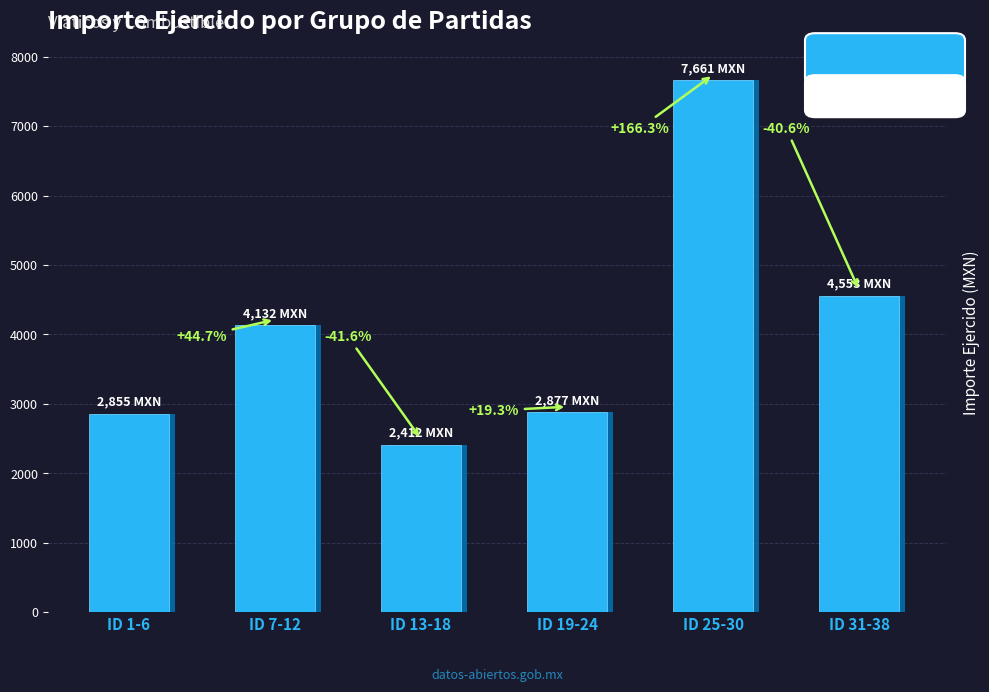

How many categories are shown in the chart?

6